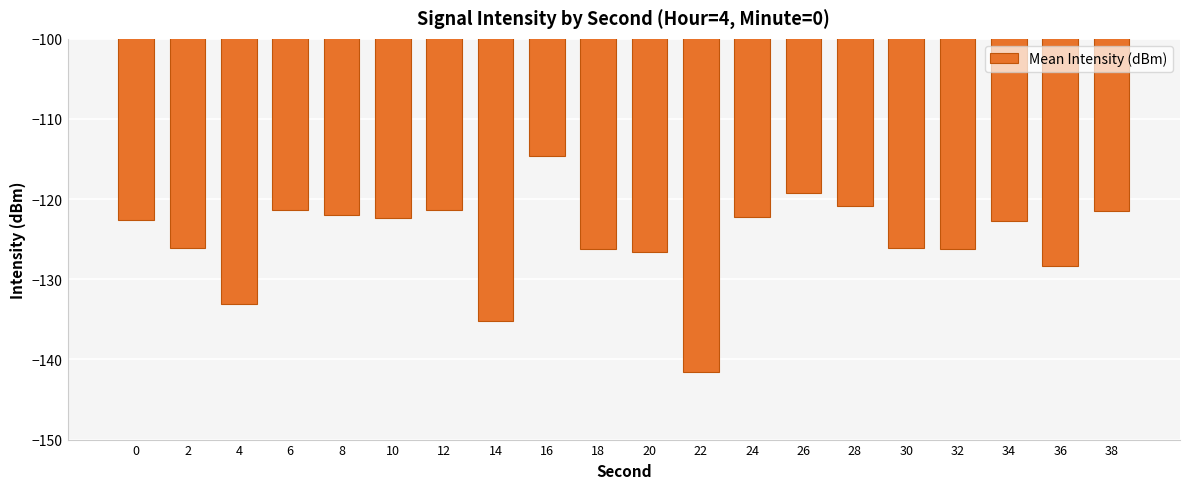

Which label corresponds to the largest value in the chart?

16